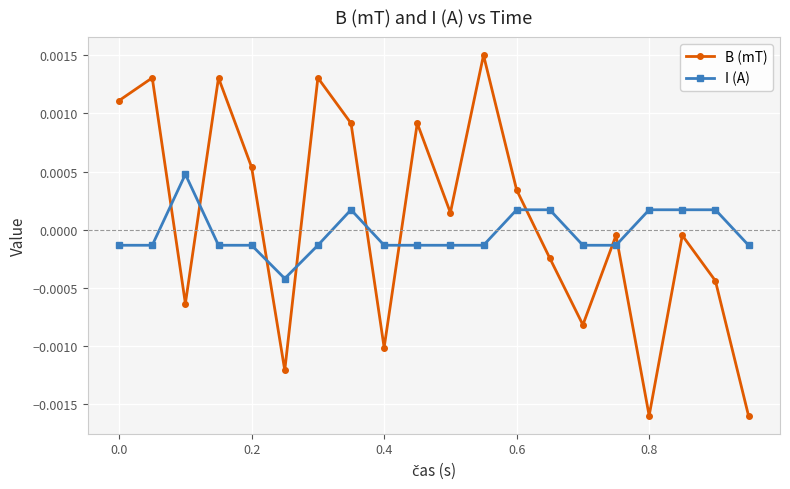

List the series in order of their peak value, lowest first.

I (A), B (mT)